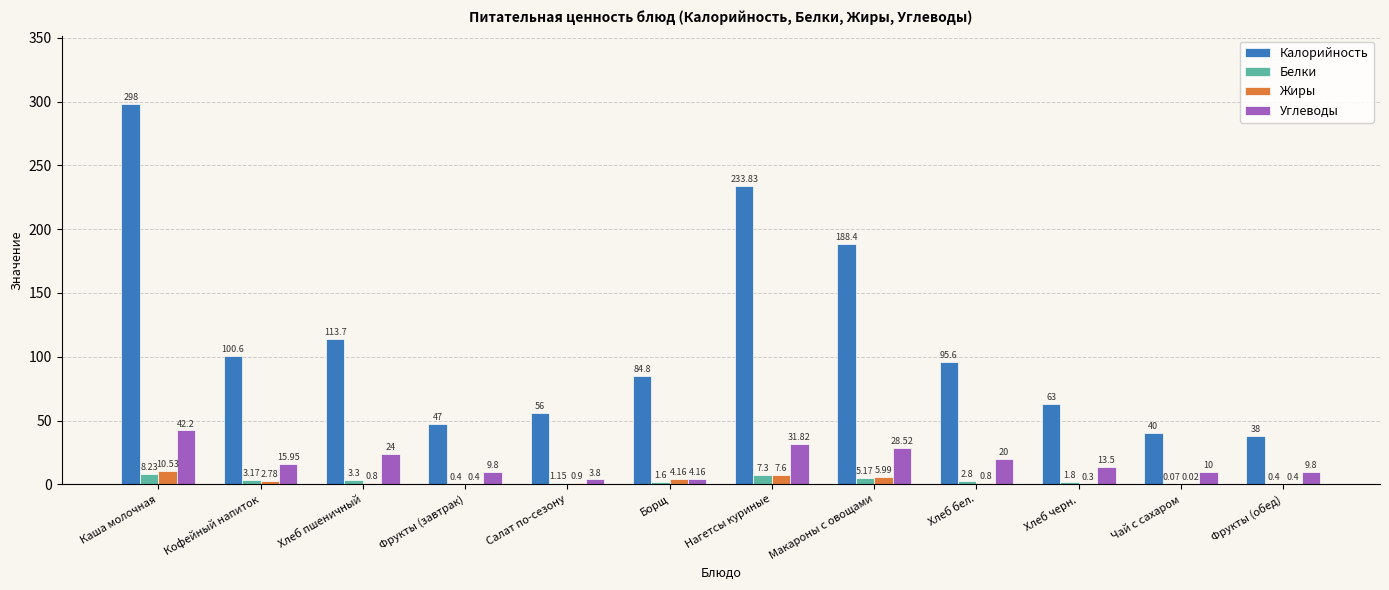

How many series are shown in this chart?

4